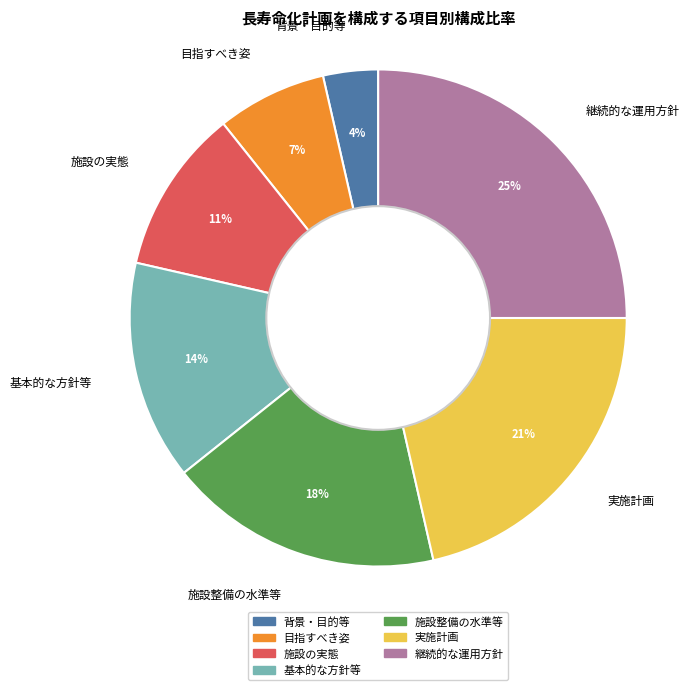

Count the number of slices in the pie.

7